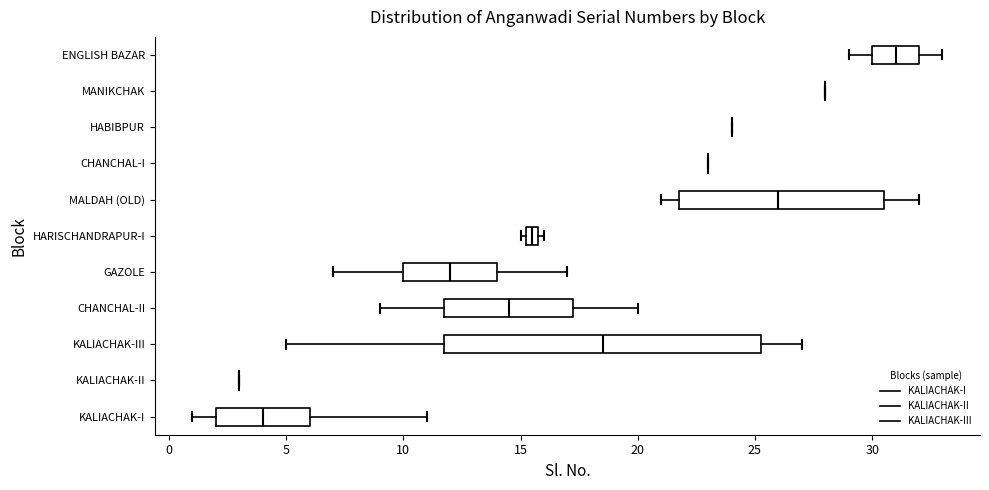

Where is the left edge of the box for ENGLISH BAZAR on the x-axis? The values are not printed on the chart, so give them approximately, as read against the axis.

30.0